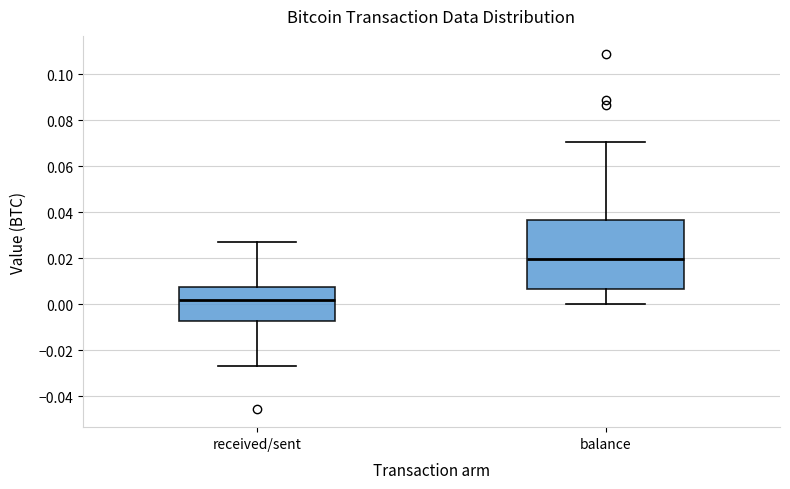

Which box's median line is the lowest?

received/sent